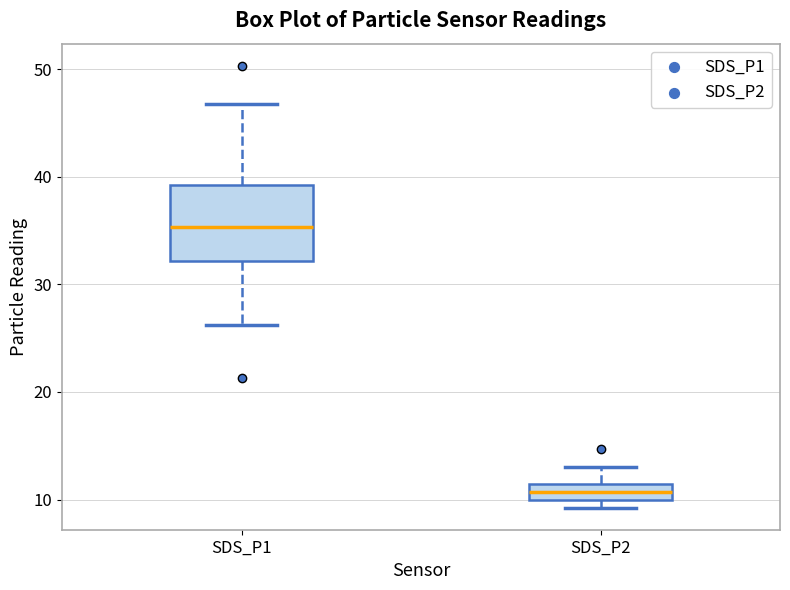

Comparing the boxes themselves (not the whiskers), which one is the tallest?

SDS_P1